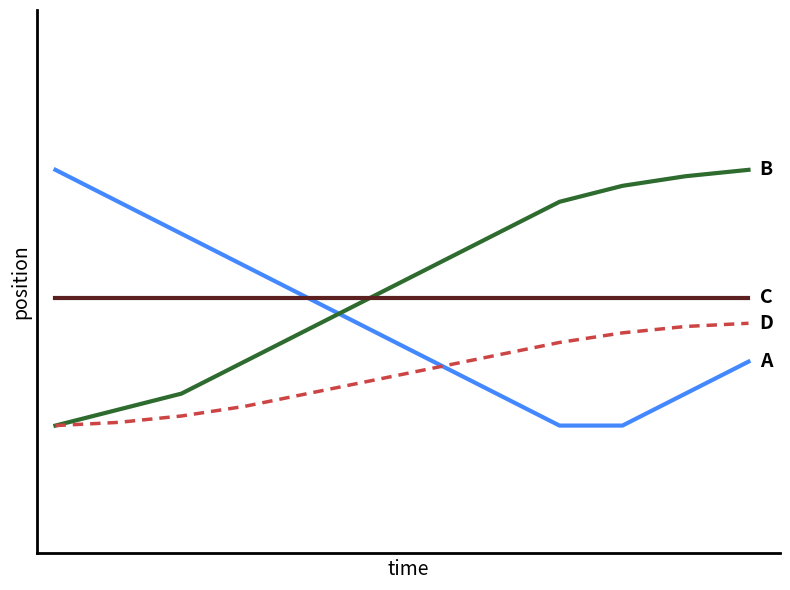

Reading left to right, what are all the values shown in this chart?

A: 16.7	16.6	16.5	16.4	16.3	16.2	16.1	16.0	15.9	15.9	16.0	16.1
B: 15.9	15.9	16.0	16.1	16.2	16.3	16.4	16.5	16.6	16.6	16.7	16.7
C: 16.3	16.3	16.3	16.3	16.3	16.3	16.3	16.3	16.3	16.3	16.3	16.3
D: 15.9	15.9	15.9	16.0	16.0	16.0	16.1	16.1	16.2	16.2	16.2	16.2